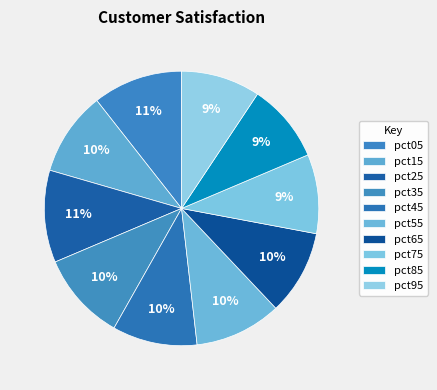

True or false: pct45 accounts for 4% of the total.

False